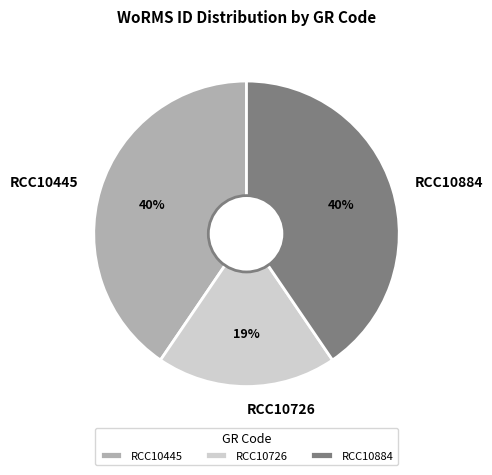

Count the number of slices in the pie.

3